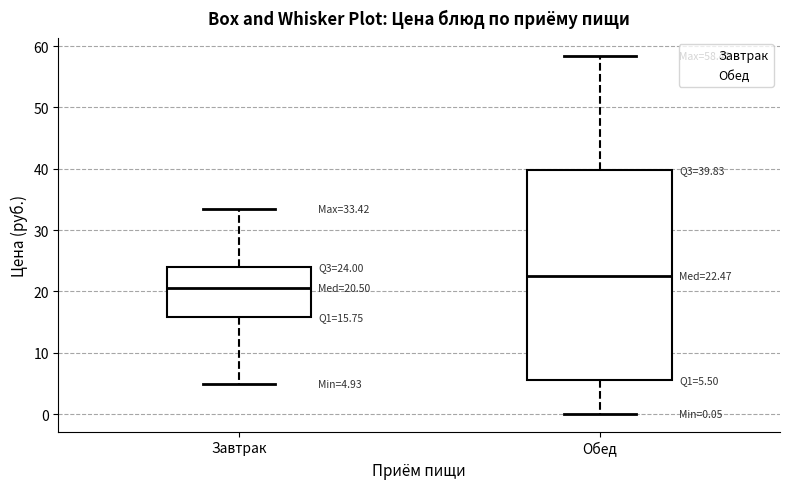

Which box's median line is the highest?

Обед